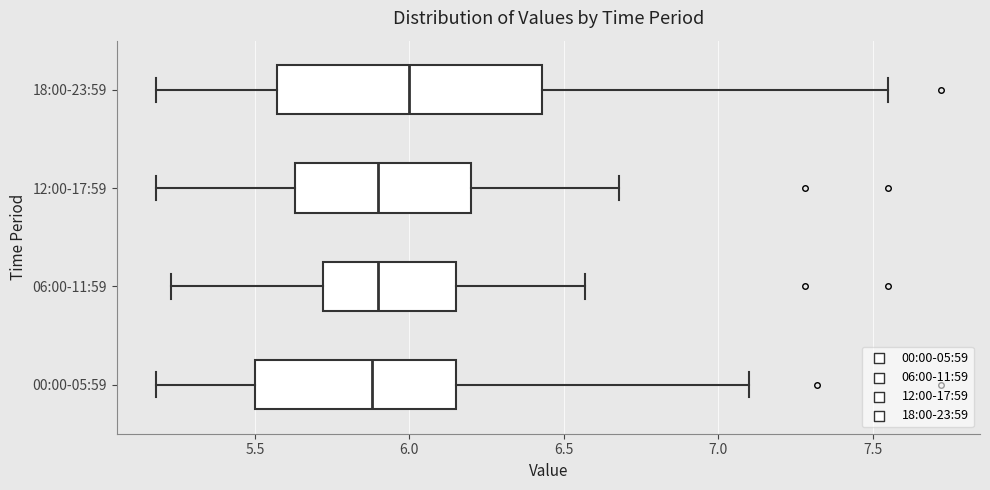

Which box has the furthest to the right median line?

18:00-23:59